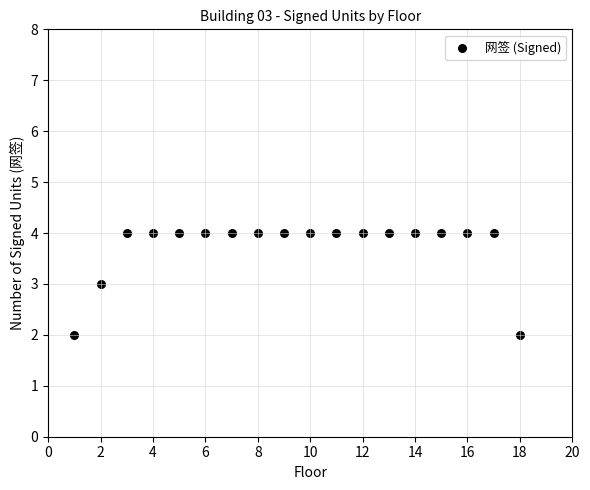

List the coordinates of all points as (Y, X) pairs, reading left to right.

(2, 1)  (3, 2)  (4, 3)  (4, 4)  (4, 5)  (4, 6)  (4, 7)  (4, 8)  (4, 9)  (4, 10)  (4, 11)  (4, 12)  (4, 13)  (4, 14)  (4, 15)  (4, 16)  (4, 17)  (2, 18)